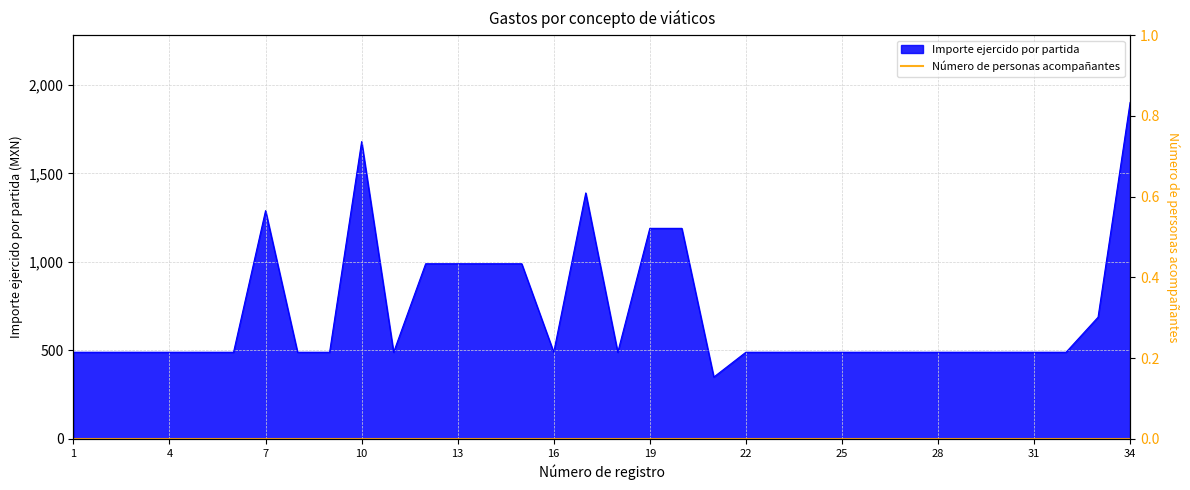

What is the smallest value displayed?

350